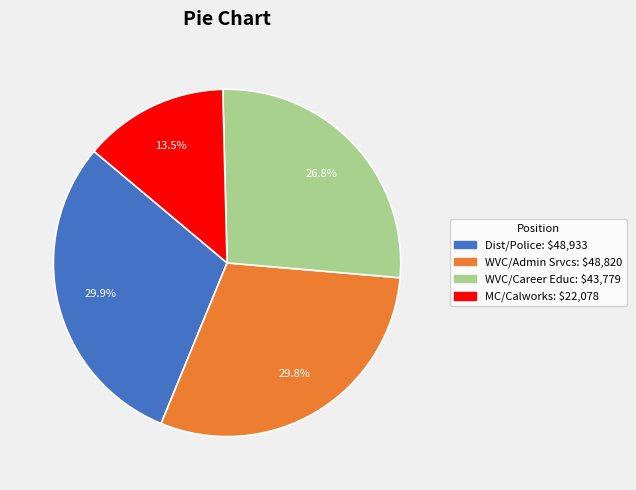

What is the ratio of the value at MC/Calworks to the value at Dist/Police?

0.5